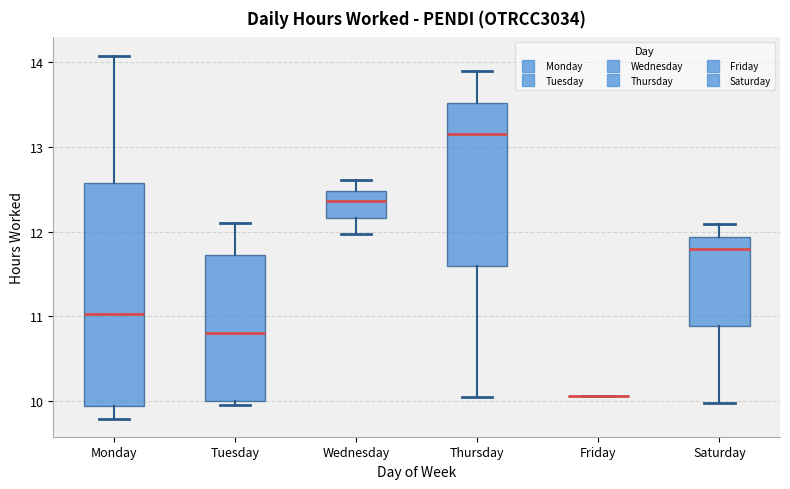

Reading left to right, read every box against the y-axis: the position of its median line, the range the box covers, and the ends of its whiskers. The values are not printed on the chart, so give them approximately, as read against the axis.

Monday: median 11.0, box 9.9 to 12.6, whiskers 9.8 to 14.1
Tuesday: median 10.8, box 10.0 to 11.7, whiskers 10.0 (just below the box's lower edge) to 12.1
Wednesday: median 12.4, box 12.2 to 12.5, whiskers 12.0 to 12.6
Thursday: median 13.2, box 11.6 to 13.5, whiskers 10.0 to 13.9
Friday: box collapsed to a line at 10.1, whiskers 10.1 to 10.1
Saturday: median 11.8, box 10.9 to 11.9, whiskers 10.0 to 12.1